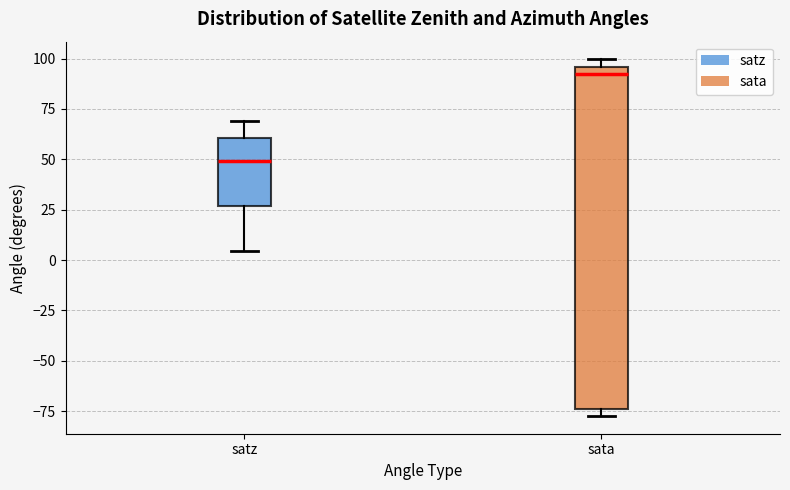

Reading left to right, read every box against the y-axis: the position of its median line, the range the box covers, and the ends of its whiskers. The values are not printed on the chart, so give them approximately, as read against the axis.

satz: median 50, box 25 to 60, whiskers 5 to 70
sata: median 90, box -75 to 95, whiskers -75 (just below the box's lower edge) to 100